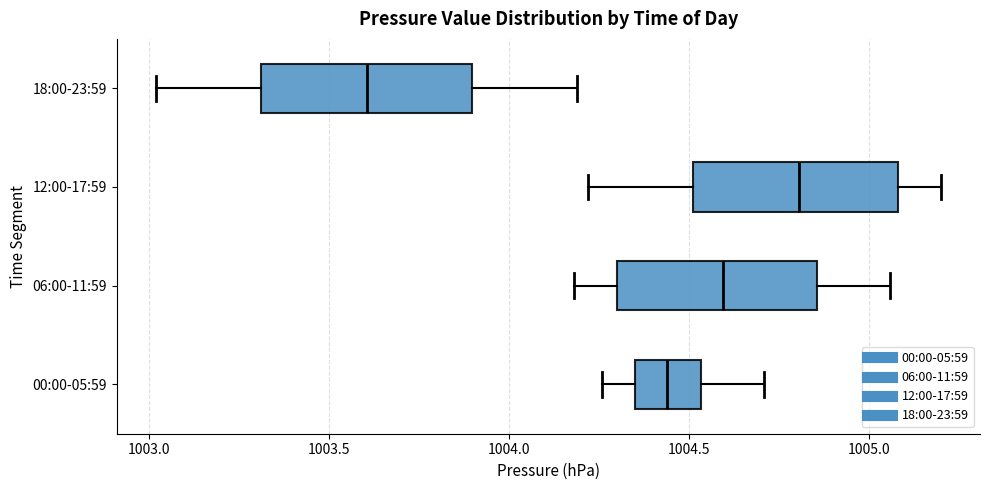

Reading bottom to top, transcribe this box plot: for each box, give where its median line is, the range the box spans, and where its two whiskers end, as read against the x-axis. The values are not printed on the chart, so give them approximately, as read against the axis.

00:00-05:59: median 1004.45, box 1004.35 to 1004.55, whiskers 1004.25 to 1004.70
06:00-11:59: median 1004.60, box 1004.30 to 1004.85, whiskers 1004.20 to 1005.05
12:00-17:59: median 1004.80, box 1004.50 to 1005.10, whiskers 1004.20 to 1005.20
18:00-23:59: median 1003.60, box 1003.30 to 1003.90, whiskers 1003.00 to 1004.20